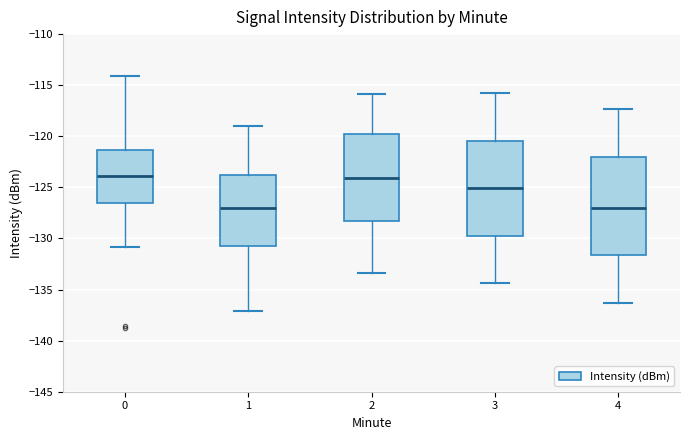

Reading left to right, read every box against the y-axis: the position of its median line, the range the box covers, and the ends of its whiskers. The values are not printed on the chart, so give them approximately, as read against the axis.

0: median -124.0, box -126.5 to -121.5, whiskers -131.0 to -114.0
1: median -127.0, box -130.5 to -124.0, whiskers -137.0 to -119.0
2: median -124.0, box -128.5 to -120.0, whiskers -133.5 to -116.0
3: median -125.0, box -129.5 to -120.5, whiskers -134.5 to -116.0
4: median -127.0, box -131.5 to -122.0, whiskers -136.5 to -117.5